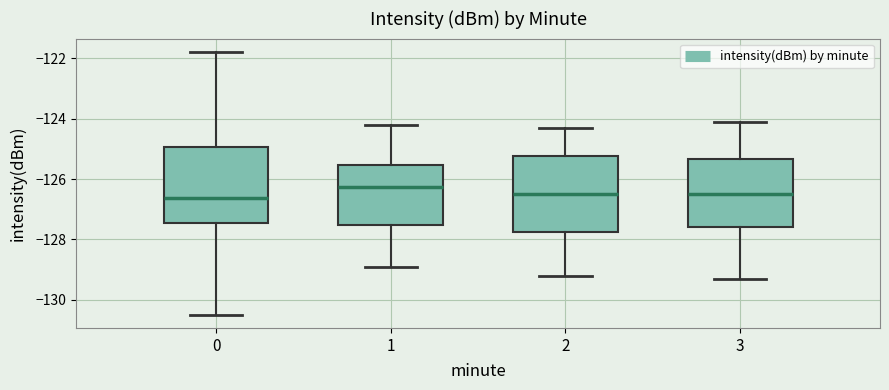

Where does the median line of the box at x = 0 sit on the y-axis? The values are not printed on the chart, so give them approximately, as read against the axis.

-126.6